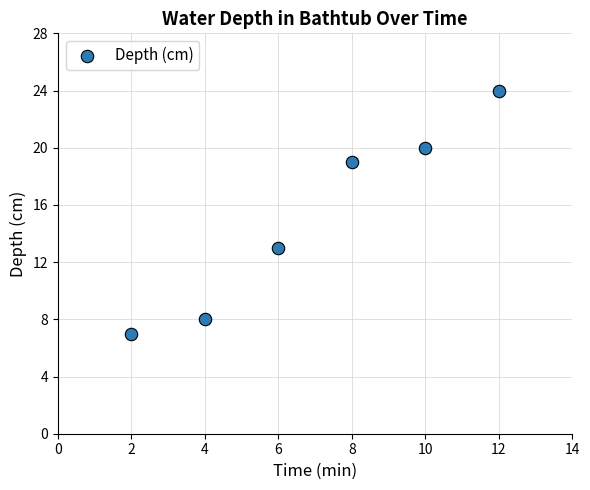

What Y value in the scatter plot is closest to 15?

13